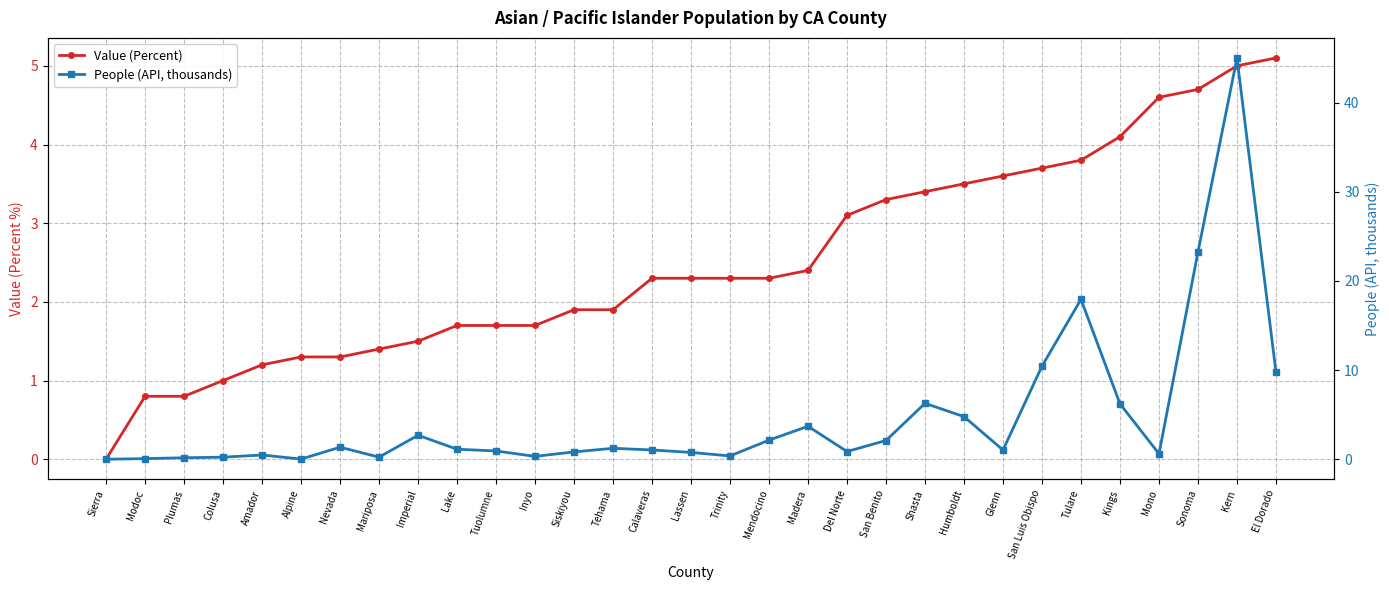

What are all the series names shown in the legend?

Value (Percent), People (API, thousands)